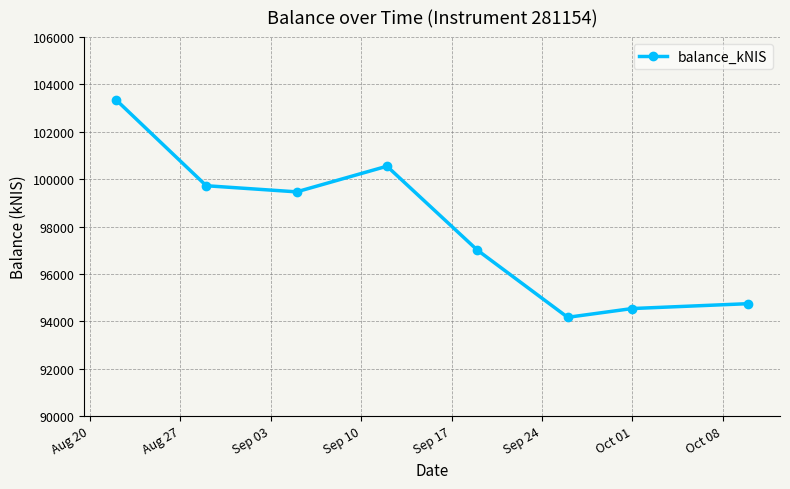

What is the average value?

97943.9